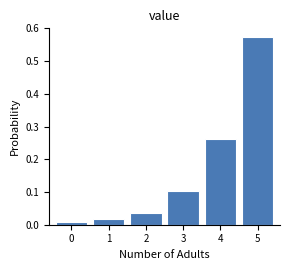

What is the value of the 4th bar from the left?

0.1